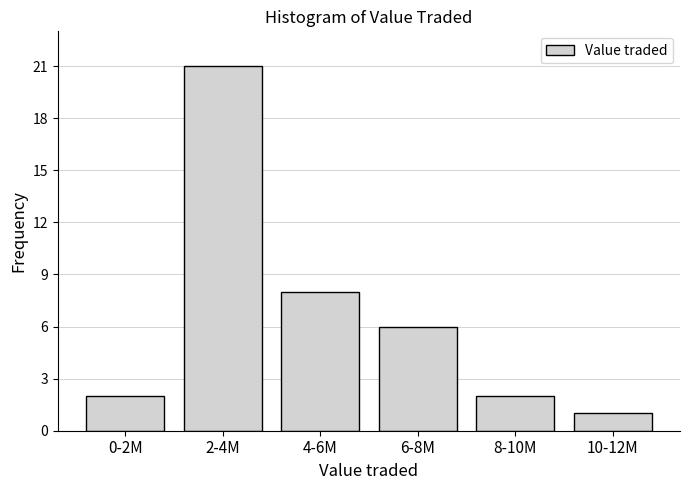

Reading left to right, what are all the values shown in this chart?

0-2M=2	2-4M=21	4-6M=8	6-8M=6	8-10M=2	10-12M=1